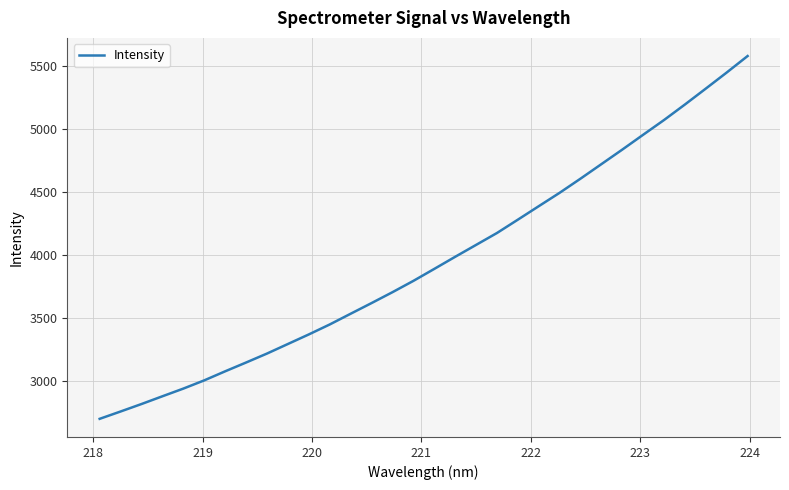

What is the average value?

3947.7